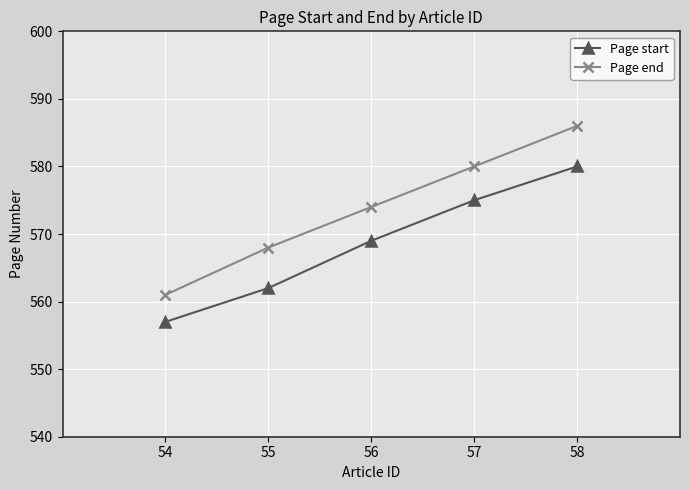

At which category is the sum across all series the highest?

58